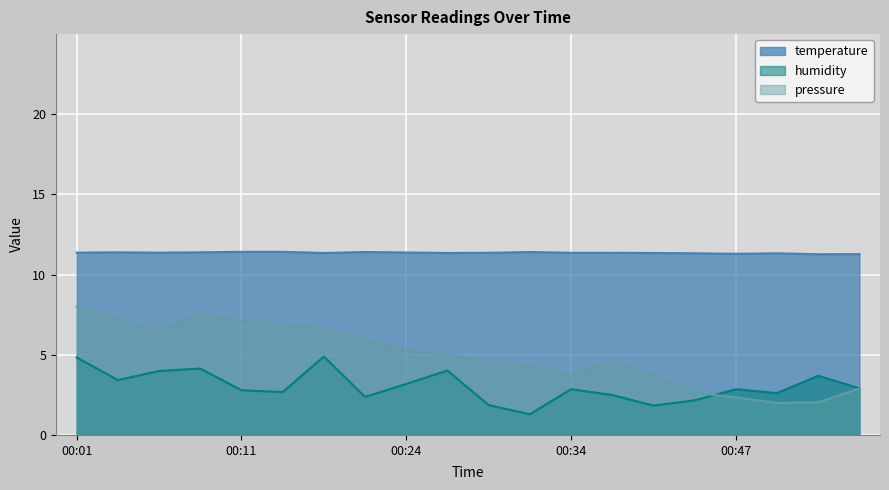

What is the difference between the temperature values at 00:54 and 00:32?

0.1